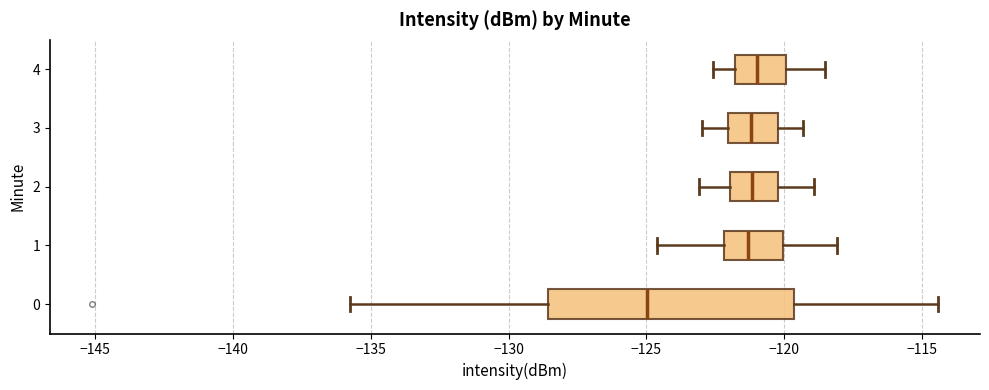

Comparing the boxes themselves (not the whiskers), which one is the widest?

0